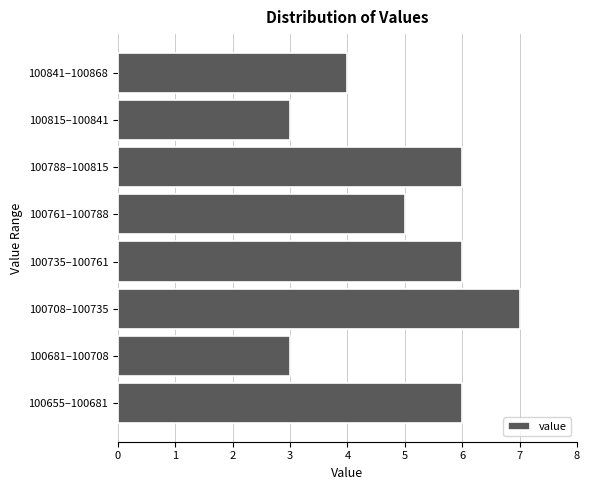

Reading top to bottom, what are all the values shown in this chart?

100841–100868=4	100815–100841=3	100788–100815=6	100761–100788=5	100735–100761=6	100708–100735=7	100681–100708=3	100655–100681=6